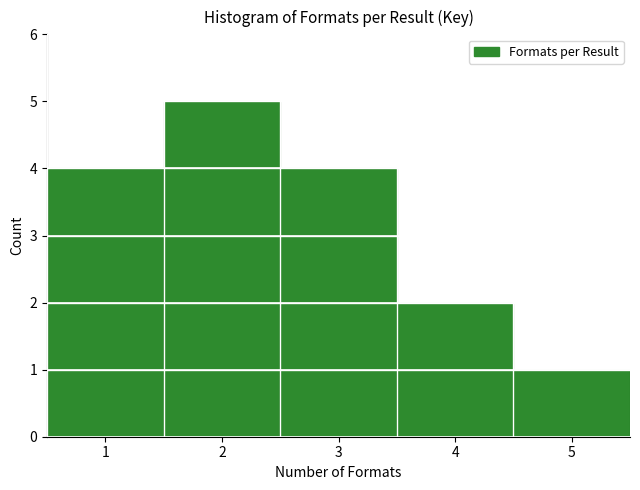

How tall is the bar that spans 2.5 to 3.5 on the x-axis? The values are not printed on the chart, so give them approximately, as read against the axis.

4